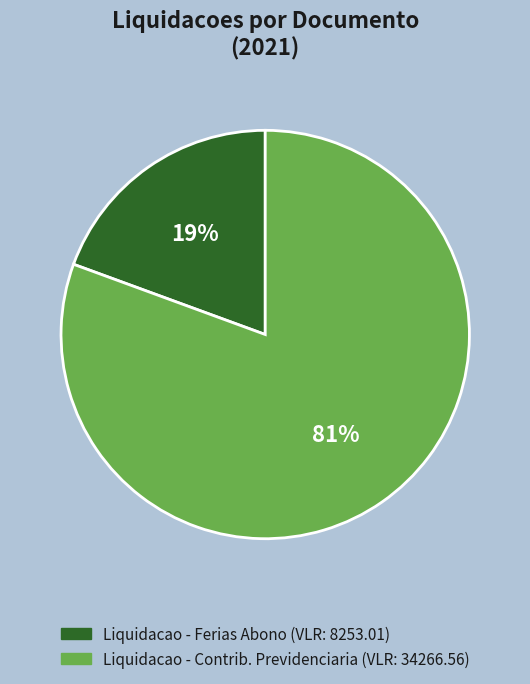

What percentage is the Liquidacao - Ferias Abono (VLR: 8253.01) slice, to the nearest percent?

19%